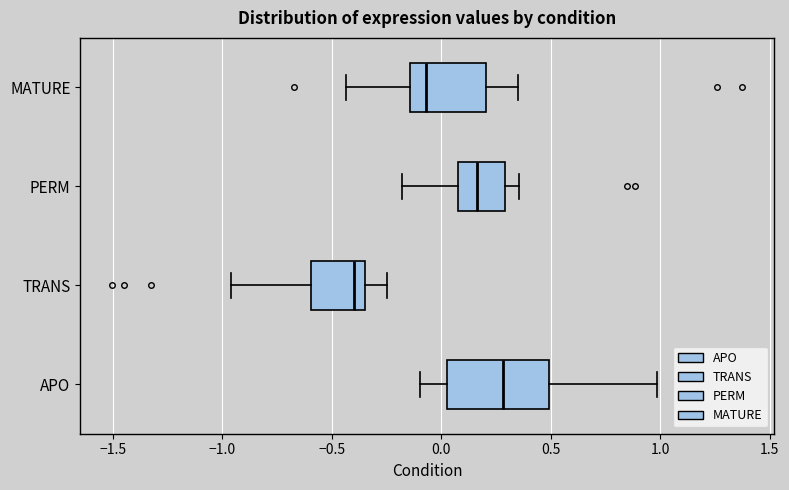

Reading bottom to top, read every box against the x-axis: the position of its median line, the range the box covers, and the ends of its whiskers. The values are not printed on the chart, so give them approximately, as read against the axis.

APO: median 0.30, box 0.00 to 0.50, whiskers -0.10 to 1.00
TRANS: median -0.40, box -0.60 to -0.35, whiskers -0.95 to -0.25
PERM: median 0.15, box 0.05 to 0.30, whiskers -0.20 to 0.35
MATURE: median -0.05, box -0.15 to 0.20, whiskers -0.45 to 0.35